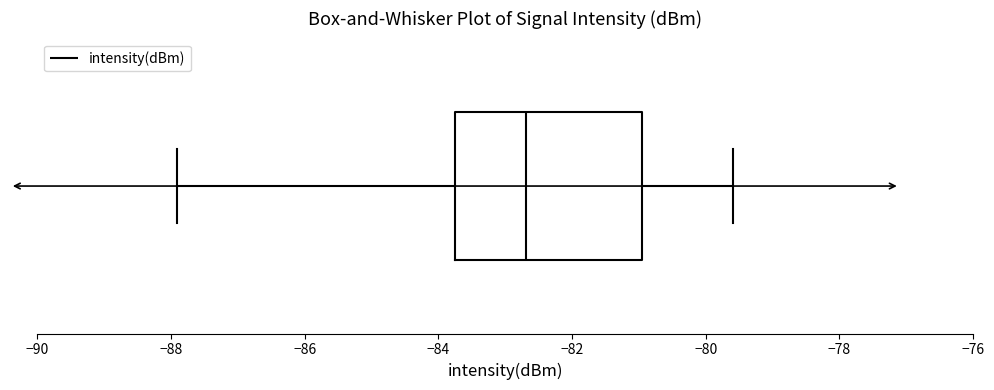

Where does the left whisker of the box end on the x-axis? The values are not printed on the chart, so give them approximately, as read against the axis.

-88.0